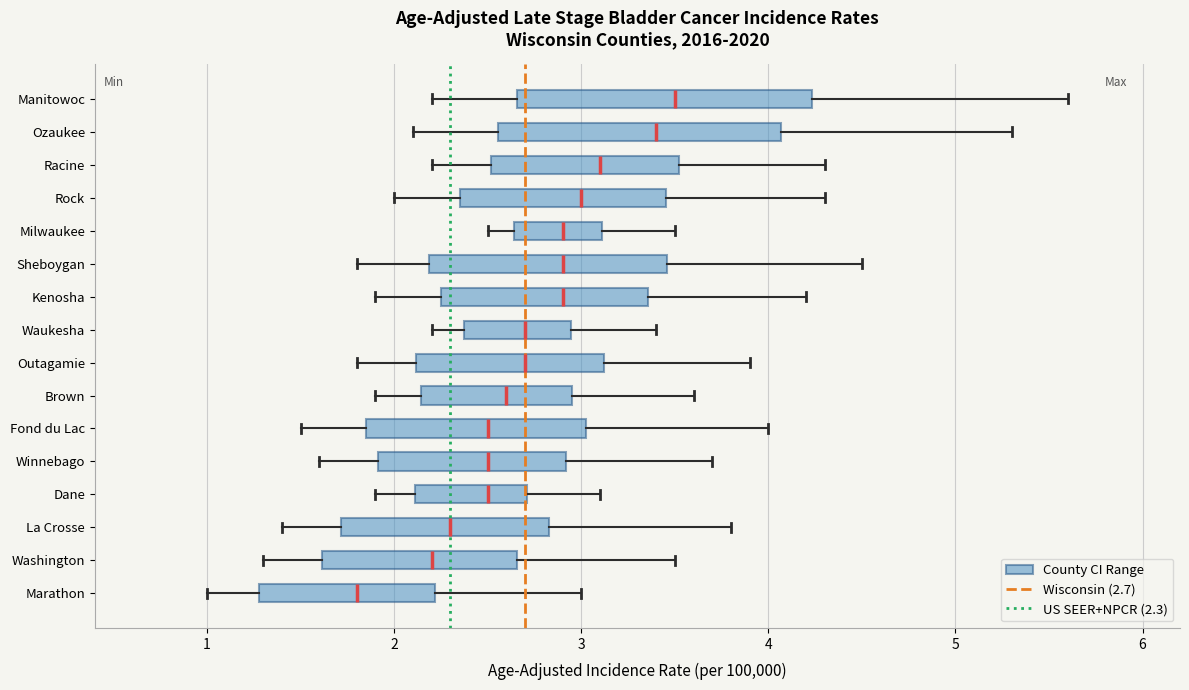

Reading bottom to top, transcribe this box plot: for each box, give where its median line is, the range the box spans, and where its two whiskers end, as read against the x-axis. The values are not printed on the chart, so give them approximately, as read against the axis.

Marathon: median 1.8, box 1.3 to 2.2, whiskers 1.0 to 3.0
Washington: median 2.2, box 1.6 to 2.7, whiskers 1.3 to 3.5
La Crosse: median 2.3, box 1.7 to 2.8, whiskers 1.4 to 3.8
Dane: median 2.5, box 2.1 to 2.7, whiskers 1.9 to 3.1
Winnebago: median 2.5, box 1.9 to 2.9, whiskers 1.6 to 3.7
Fond du Lac: median 2.5, box 1.9 to 3.0, whiskers 1.5 to 4.0
Brown: median 2.6, box 2.1 to 3.0, whiskers 1.9 to 3.6
Outagamie: median 2.7, box 2.1 to 3.1, whiskers 1.8 to 3.9
Waukesha: median 2.7, box 2.4 to 2.9, whiskers 2.2 to 3.4
Kenosha: median 2.9, box 2.3 to 3.4, whiskers 1.9 to 4.2
Sheboygan: median 2.9, box 2.2 to 3.5, whiskers 1.8 to 4.5
Milwaukee: median 2.9, box 2.6 to 3.1, whiskers 2.5 to 3.5
Rock: median 3.0, box 2.4 to 3.5, whiskers 2.0 to 4.3
Racine: median 3.1, box 2.5 to 3.5, whiskers 2.2 to 4.3
Ozaukee: median 3.4, box 2.6 to 4.1, whiskers 2.1 to 5.3
Manitowoc: median 3.5, box 2.7 to 4.2, whiskers 2.2 to 5.6